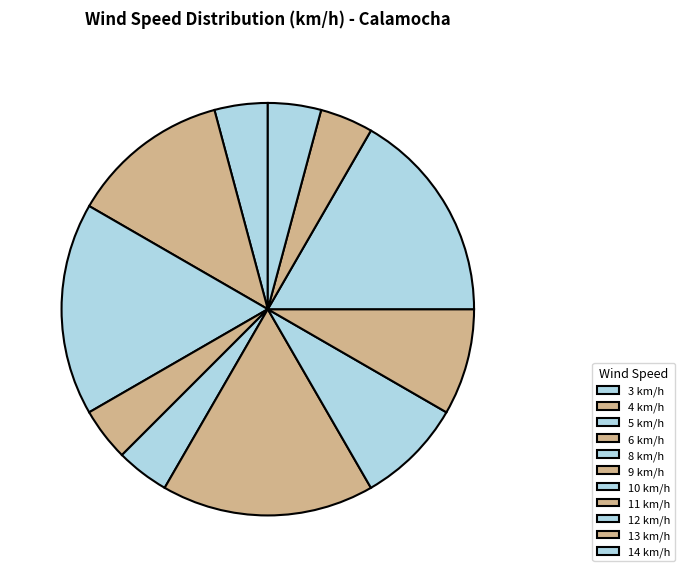

Count the number of slices in the pie.

11